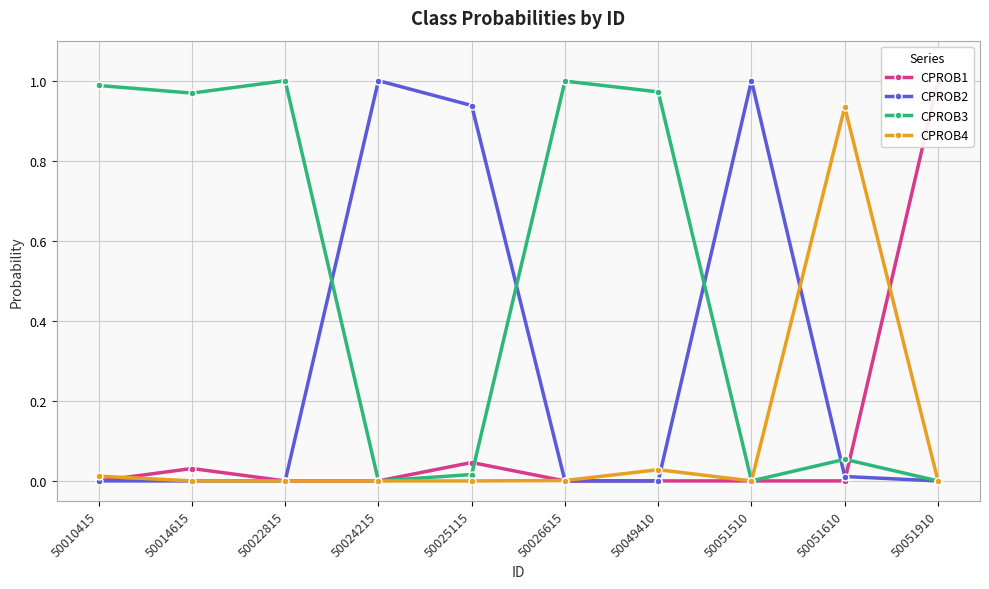

Does the chart have visible grid lines?

Yes